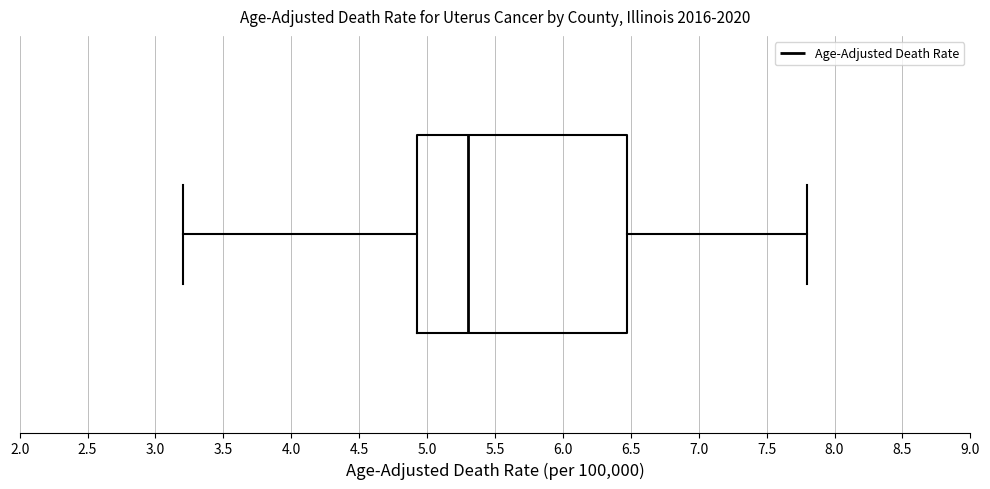

Transcribe this box plot: give where the median line is, the range the box spans, and where the two whiskers end, as read against the x-axis. The values are not printed on the chart, so give them approximately, as read against the axis.

median 5.30, box 4.95 to 6.50, whiskers 3.20 to 7.80